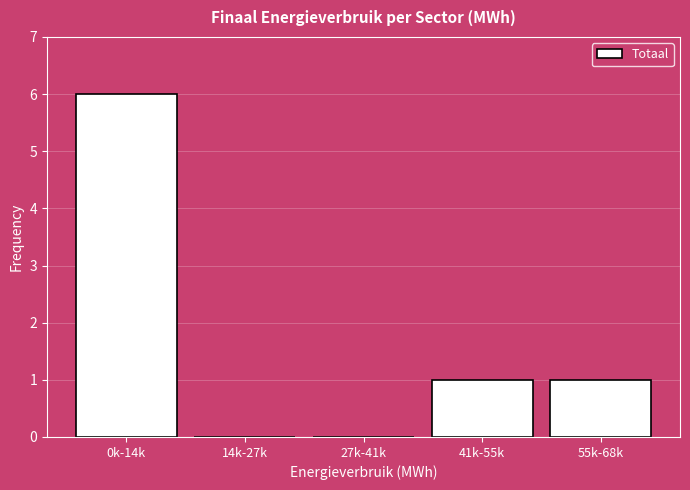

Reading left to right, what are all the values shown in this chart?

0k-14k=6	14k-27k=0	27k-41k=0	41k-55k=1	55k-68k=1